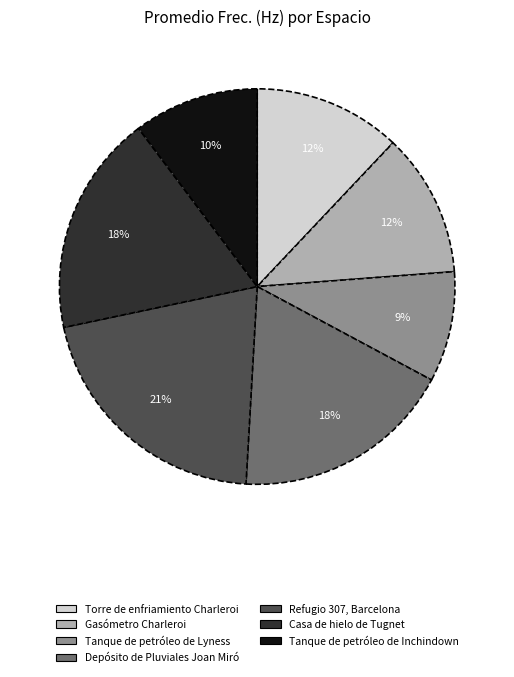

To the nearest percent, what portion does Refugio 307, Barcelona represent?

21%